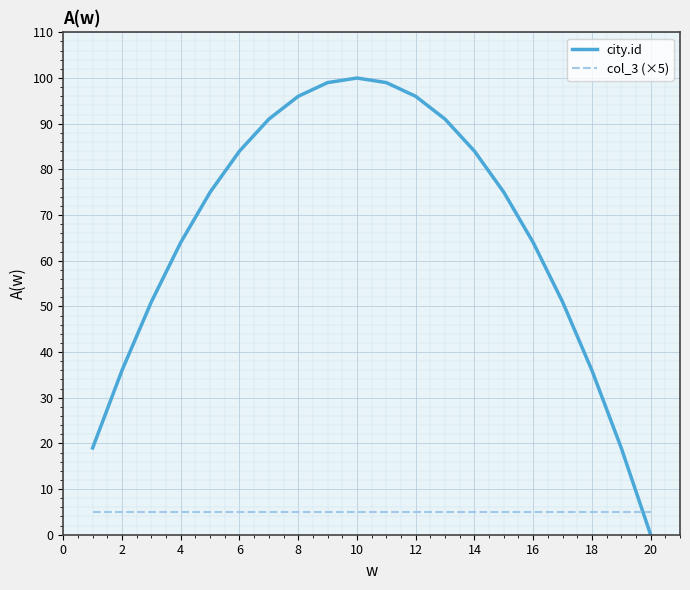

Which series has the largest range (max minus min)?

city.id